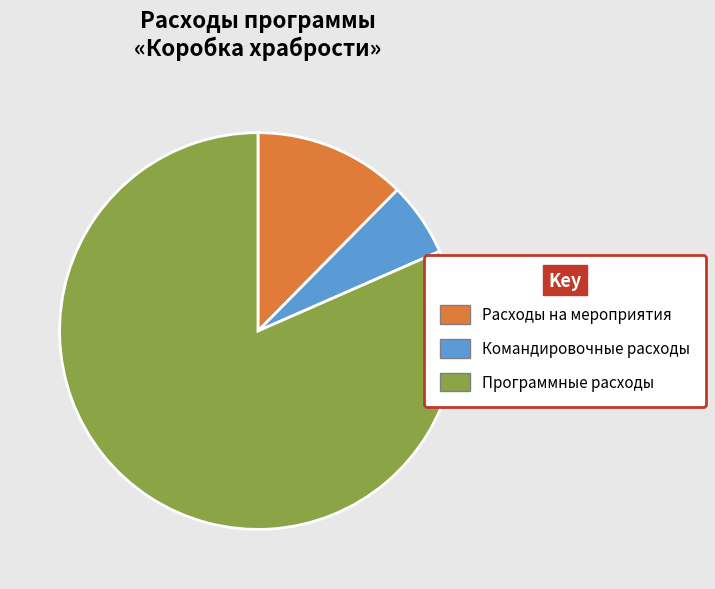

Do Командировочные расходы and Расходы на мероприятия together represent more than half of the pie?

No